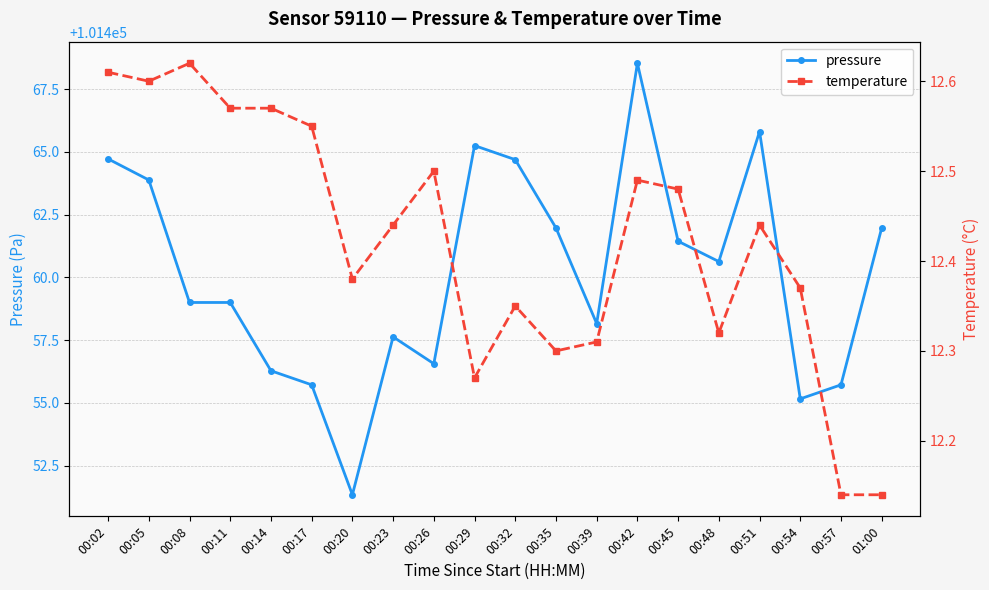

Reading right to left, extract all data points from this chart.

pressure: 101462.0	101455.7	101455.2	101465.8	101460.6	101461.4	101468.5	101458.2	101462.0	101464.7	101465.2	101456.6	101457.6	101451.3	101455.7	101456.3	101459.0	101459.0	101463.9	101464.7
temperature: 12.1	12.1	12.4	12.4	12.3	12.5	12.5	12.3	12.3	12.3	12.3	12.5	12.4	12.4	12.6	12.6	12.6	12.6	12.6	12.6